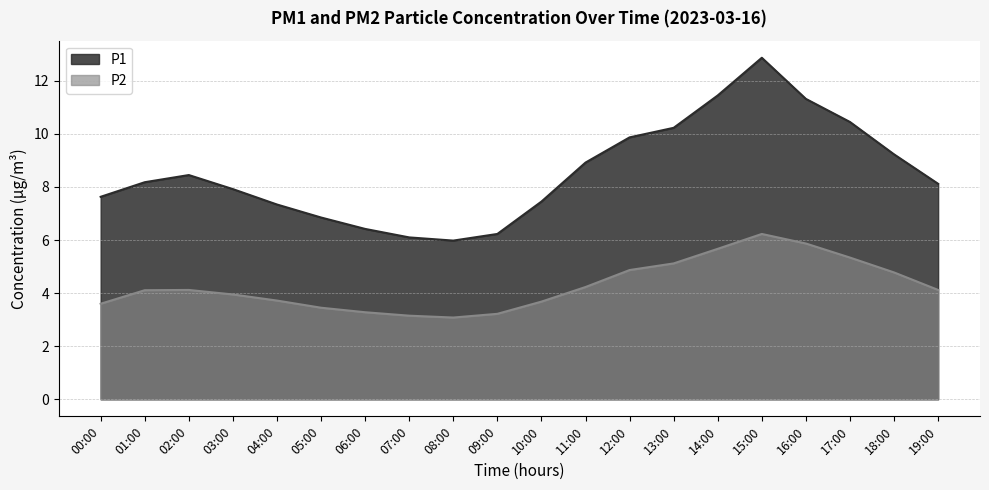

True or false: P2 and P1 cross at least once.

False